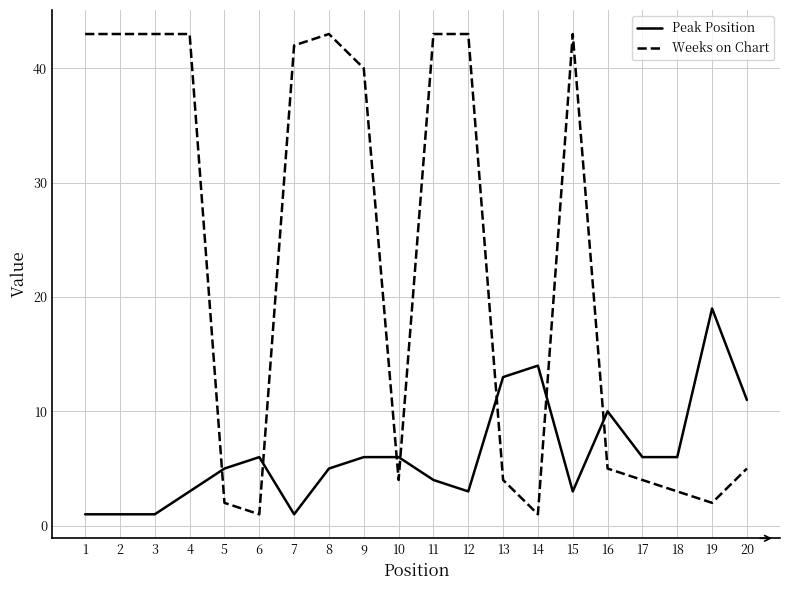

At 11, list the series in order from smallest to largest.

Peak Position, Weeks on Chart